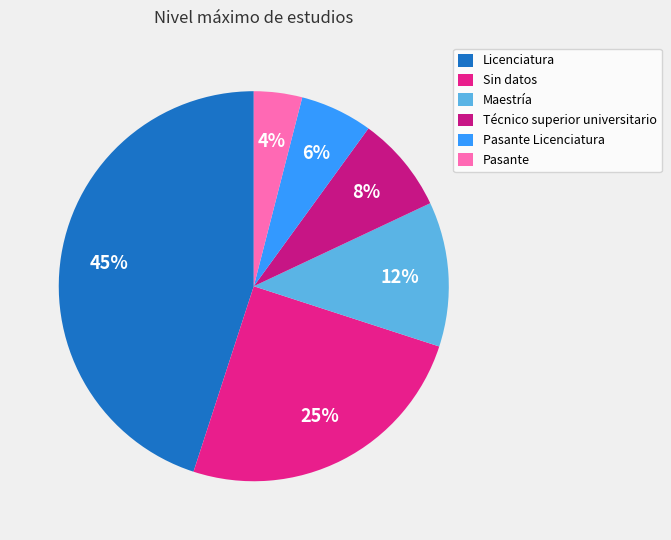

How many slices are in this pie chart?

6